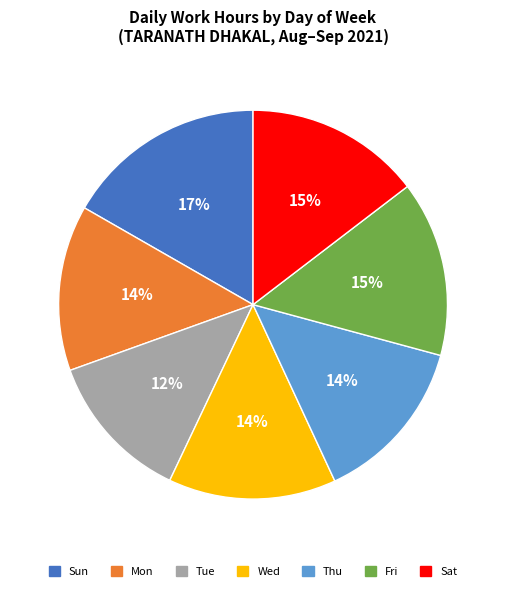

Is there a majority slice in this chart?

No